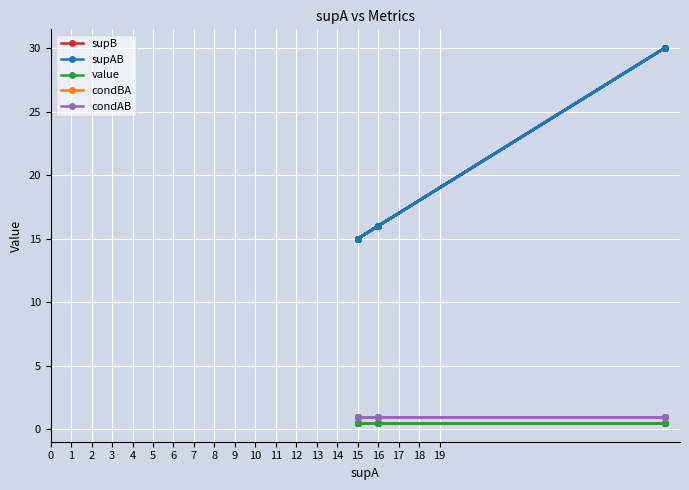

True or false: condBA has a value of 1.4 at 16.

False